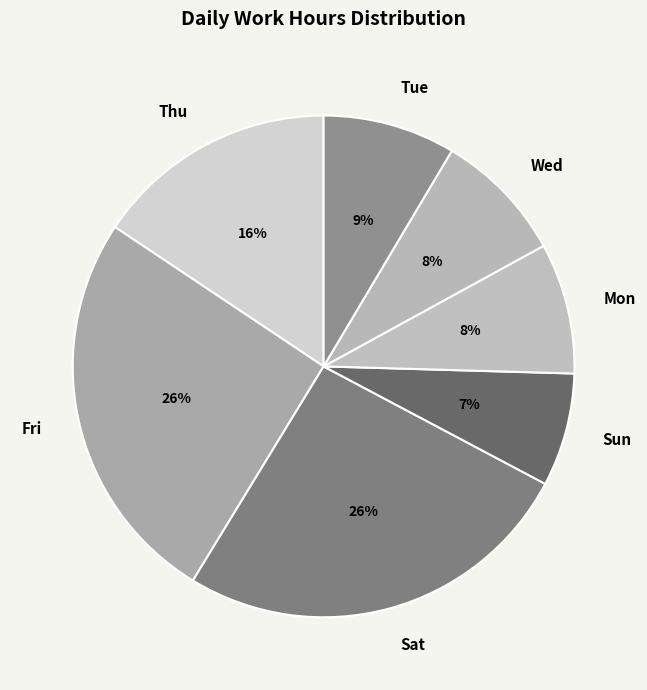

What is the smallest slice in the pie chart?

Sun